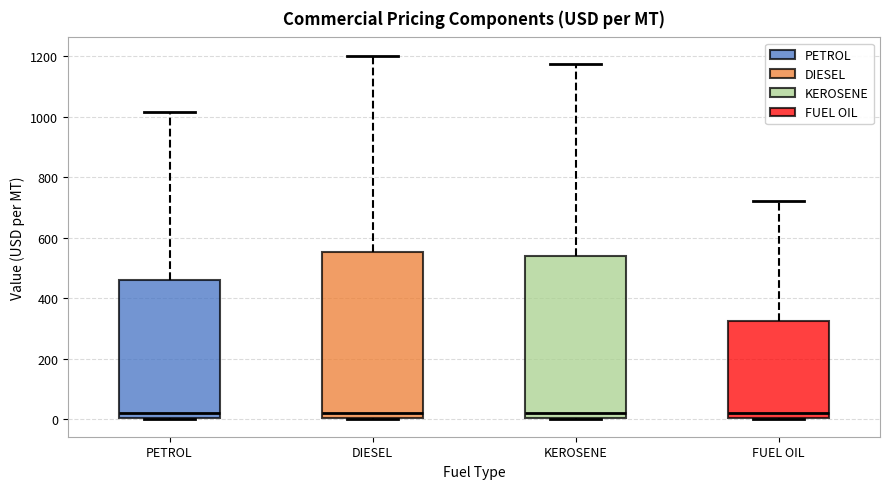

Reading left to right, transcribe this box plot: for each box, give where its median line is, the range the box spans, and where its two whiskers end, as read against the y-axis. The values are not printed on the chart, so give them approximately, as read against the axis.

PETROL: median 20, box 0 to 460, whiskers 0 to 1020
DIESEL: median 20, box 0 to 560, whiskers 0 to 1200
KEROSENE: median 20, box 0 to 540, whiskers 0 to 1180
FUEL OIL: median 20, box 0 to 320, whiskers 0 to 720